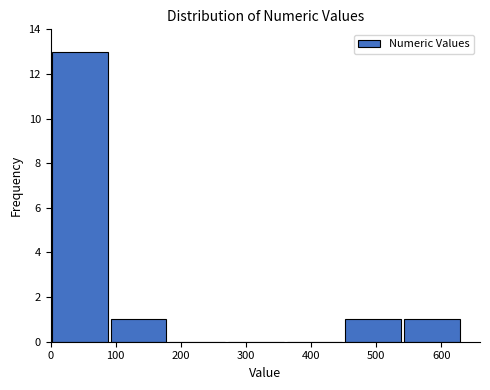

How tall is the bar that spans 540 to 630 on the x-axis? Neither the bar edges nor the heights are printed on the chart, so give them approximately, as read against the axes.

1